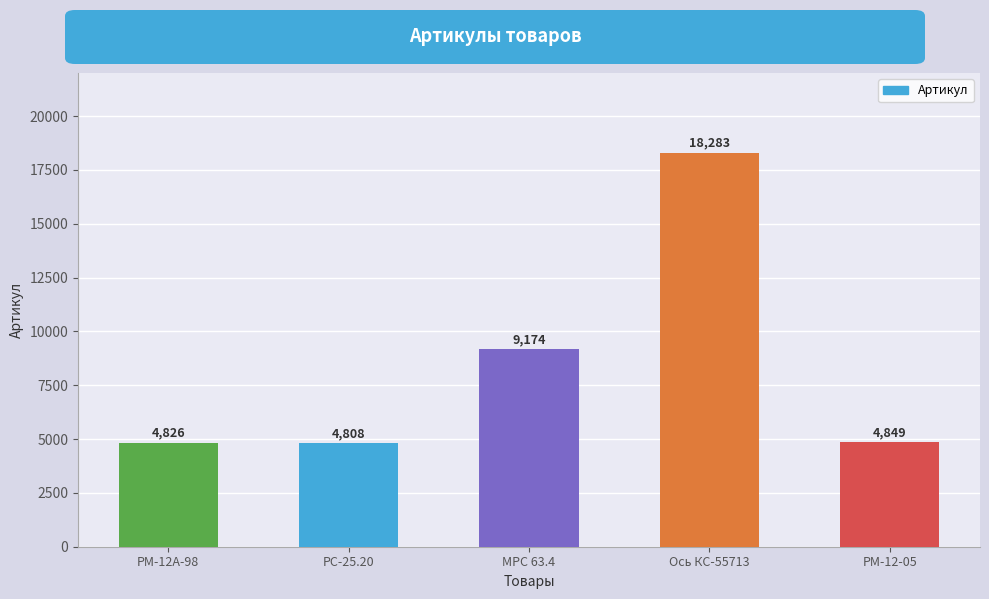

How many bars are there in total?

5